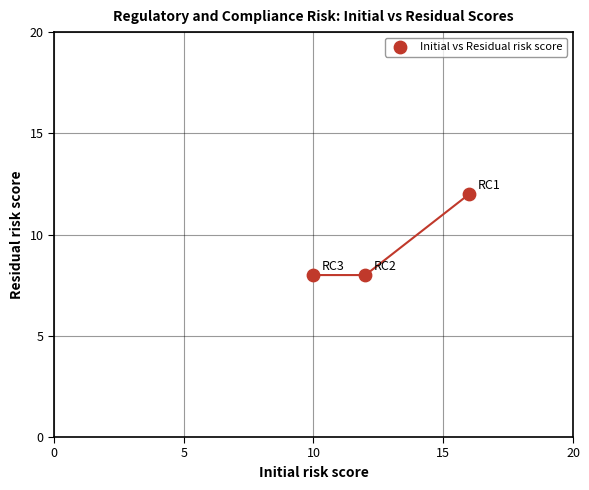

What is the average X value?

13